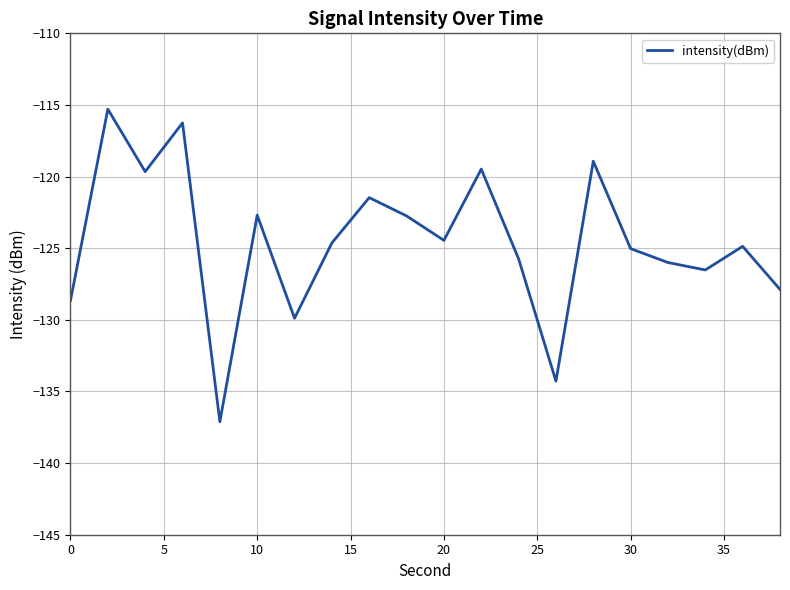

What is the smallest value displayed?

-137.1